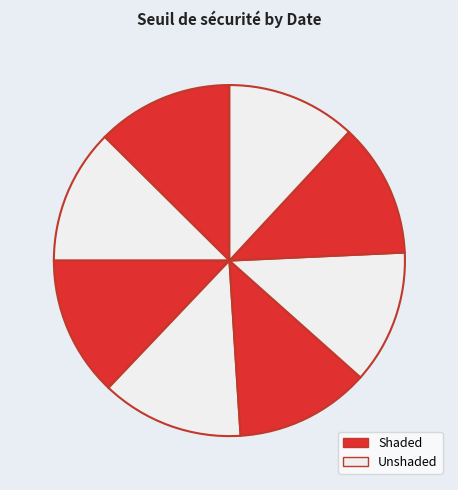

Count the number of slices in the pie.

8